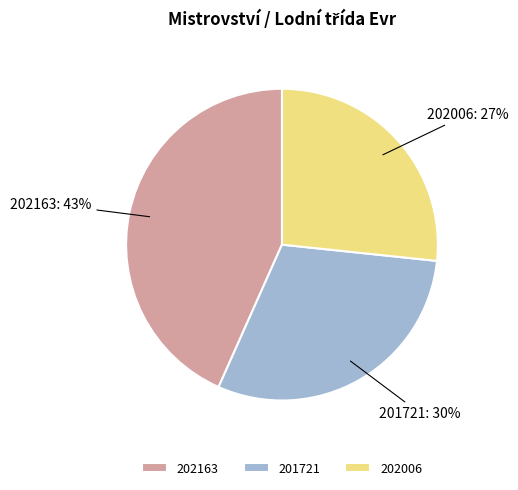

The 202163 slice represents 43% of the pie. True or false?

True